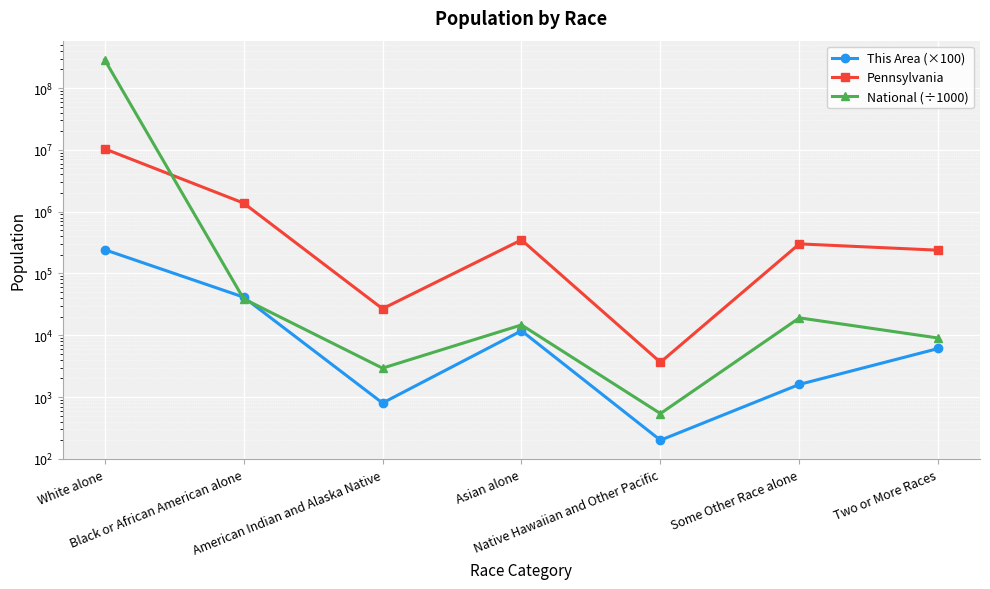

What is the spread (max minus min) of values at White alone?

287981053.3